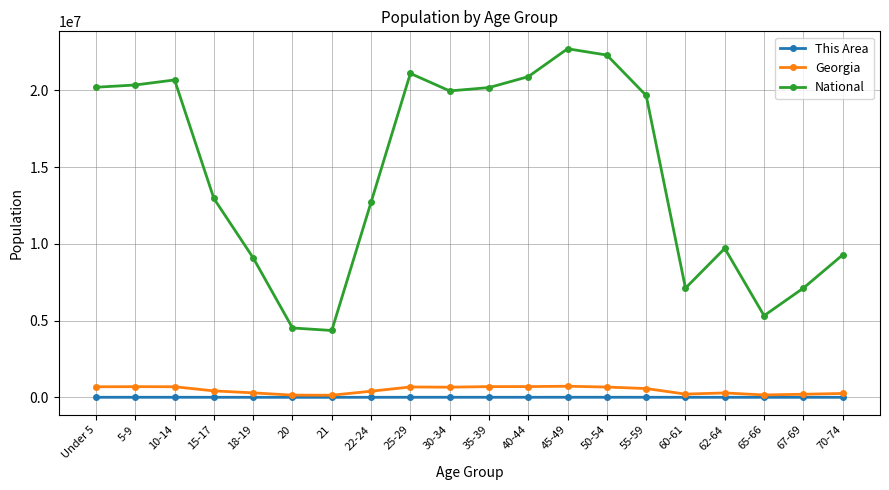

Which series has the largest total across all categories?

National